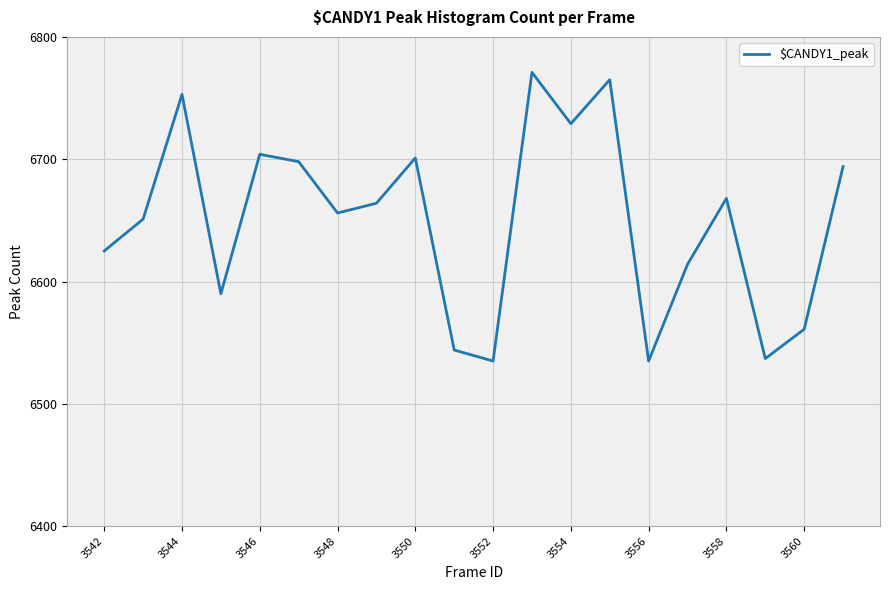

Reading right to left, what are all the values shown in this chart?

6694	6561	6537	6668	6614	6535	6765	6729	6771	6535	6544	6701	6664	6656	6698	6704	6590	6753	6651	6625